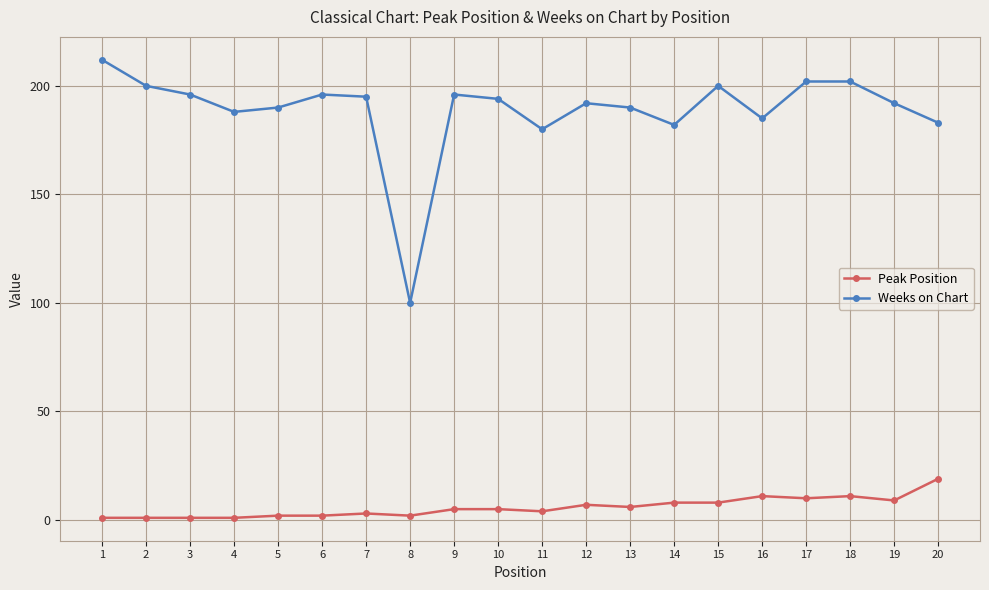

What is the total value across all series at 6?

198